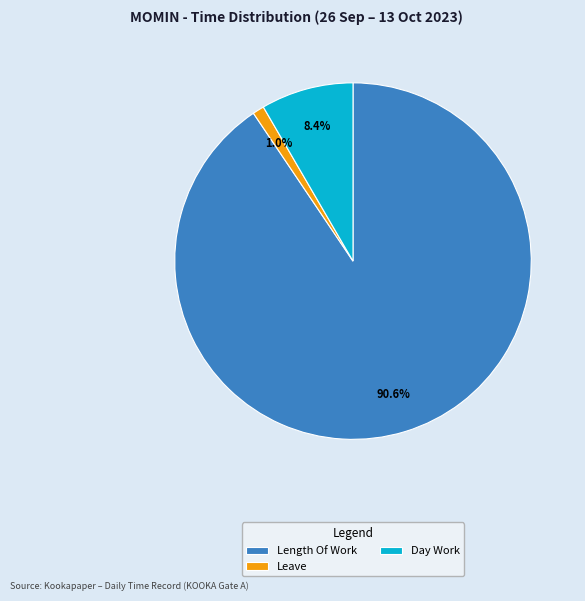

Rank the categories by value from lowest to highest.

Leave, Day Work, Length Of Work